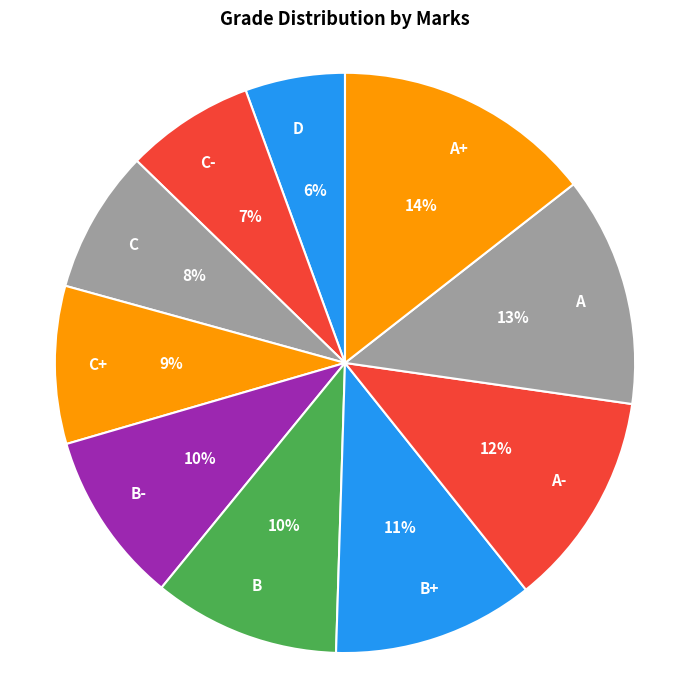

What is the ratio of the value at B- to the value at A+?

0.7